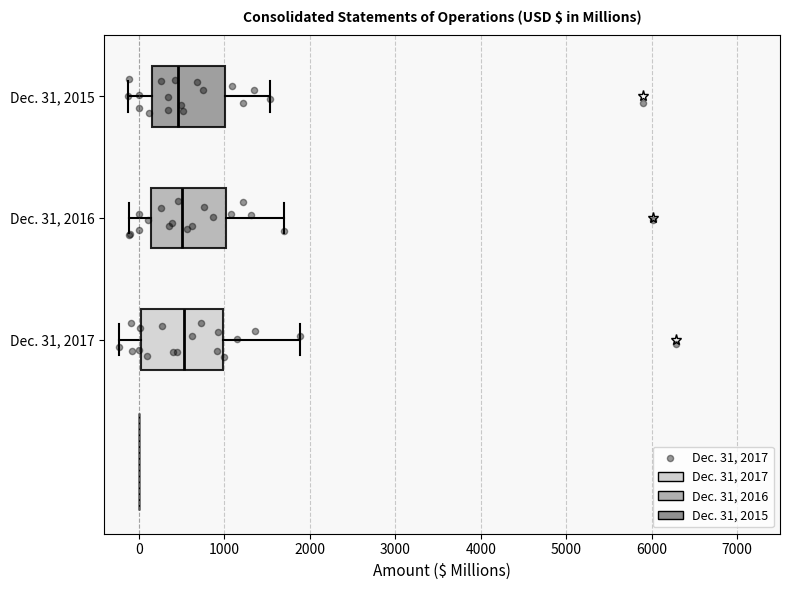

Reading bottom to top, transcribe this box plot: for each box, give where its median line is, the range the box spans, and where its two whiskers end, as read against the x-axis. The values are not printed on the chart, so give them approximately, as read against the axis.

Dec. 31, 2017: median 500, box 0 to 1000, whiskers -200 to 1900
Dec. 31, 2016: median 500, box 100 to 1000, whiskers -100 to 1700
Dec. 31, 2015: median 500, box 200 to 1000, whiskers -100 to 1500